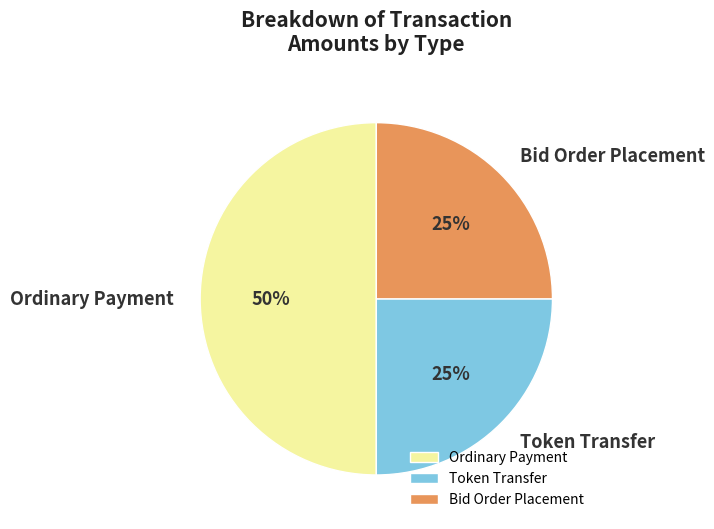

Is Token Transfer the majority of the pie?

No